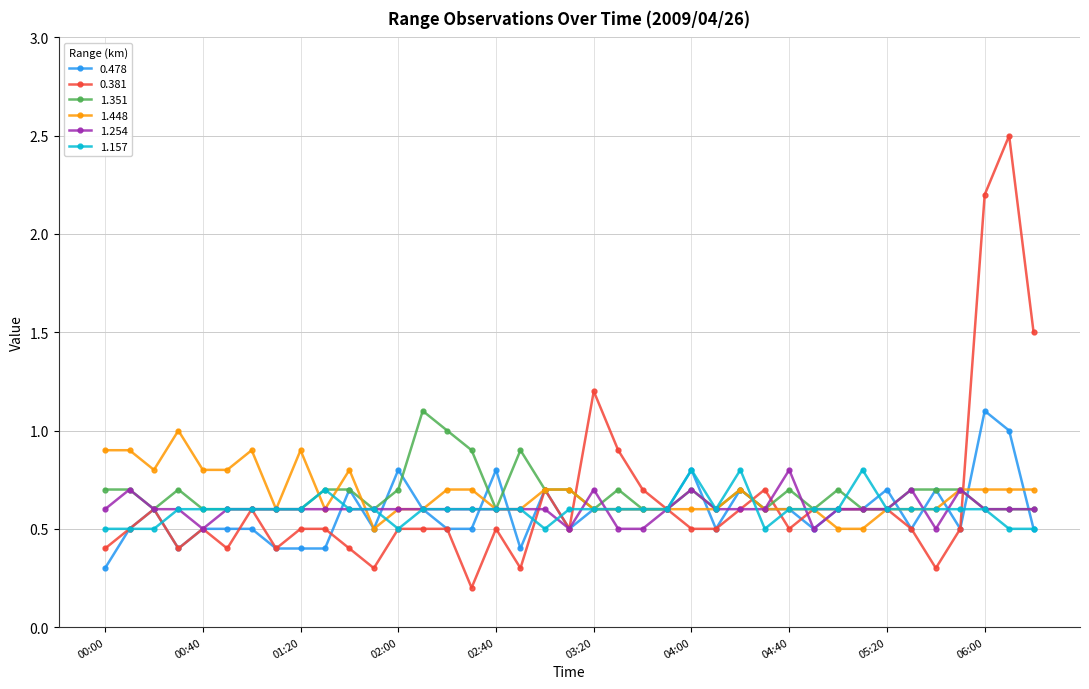

What is the difference between the second highest and minimum values in the 0.381 series?

2.0